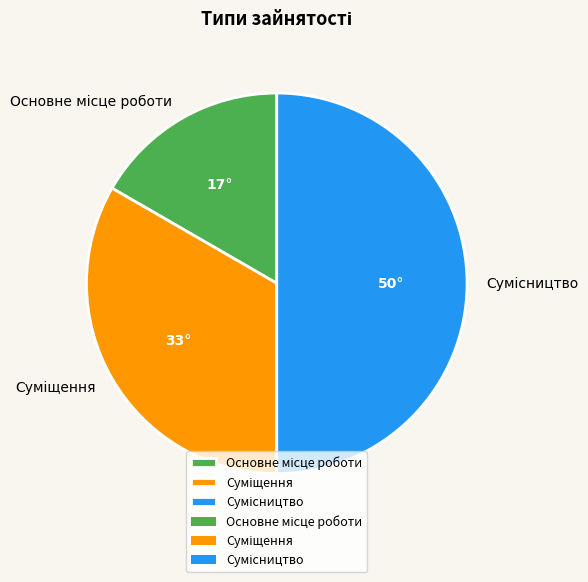

How many slices are in this pie chart?

3